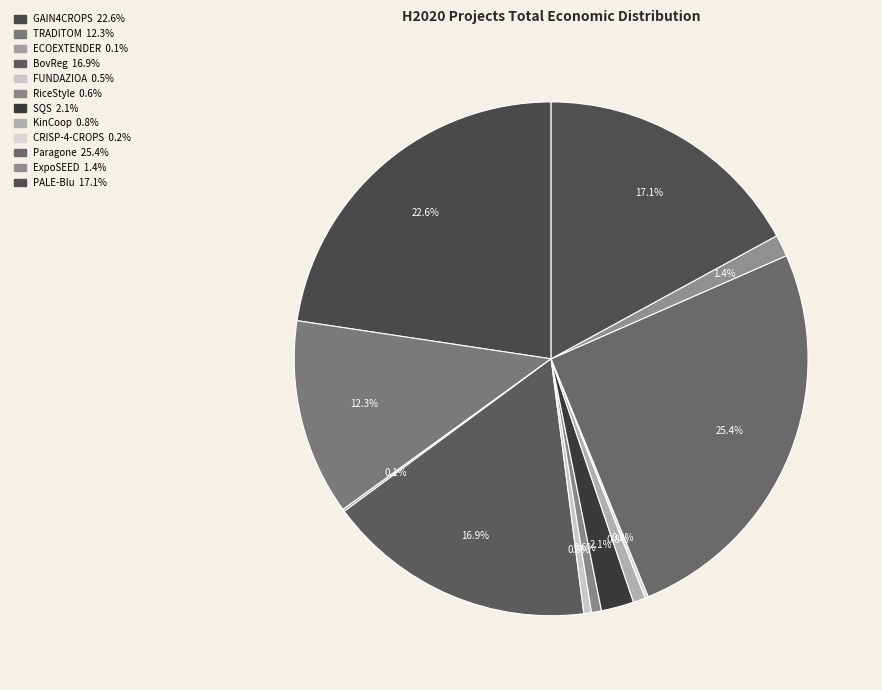

Is it true that BovReg is 17% of the pie?

True